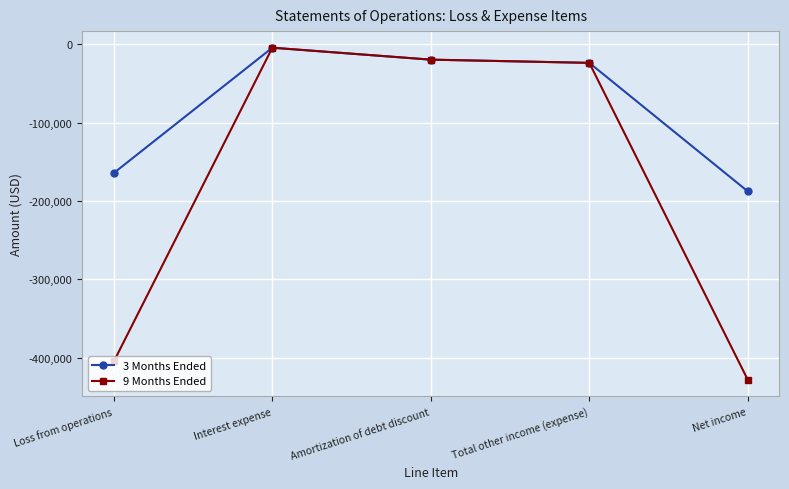

What is the lowest value of the 9 Months Ended series?

-428371